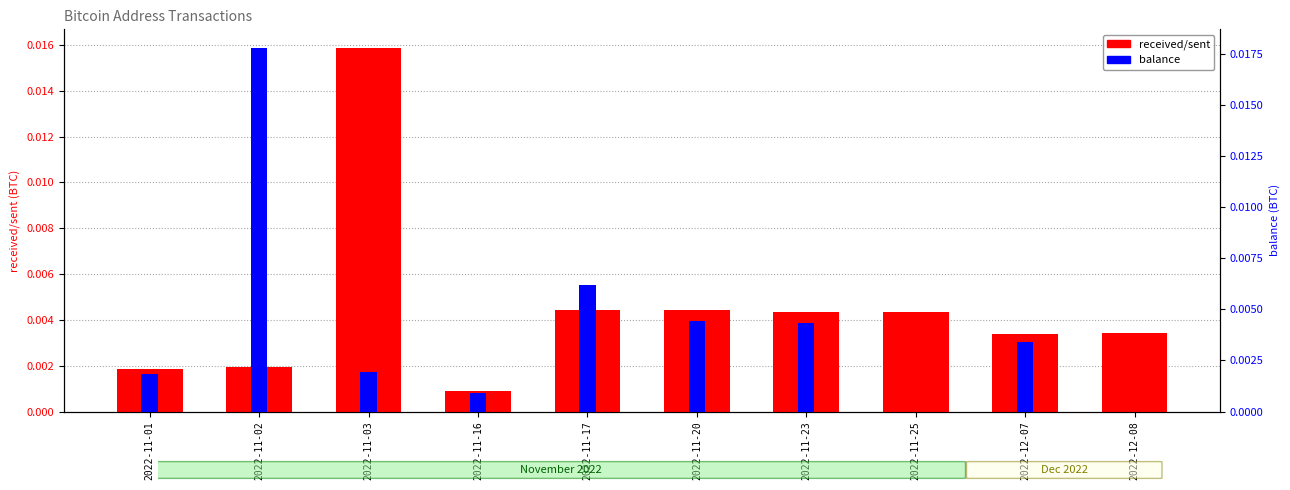

Is the value of received/sent at 2022-12-08 greater than the value of balance at 2022-11-25?

Yes